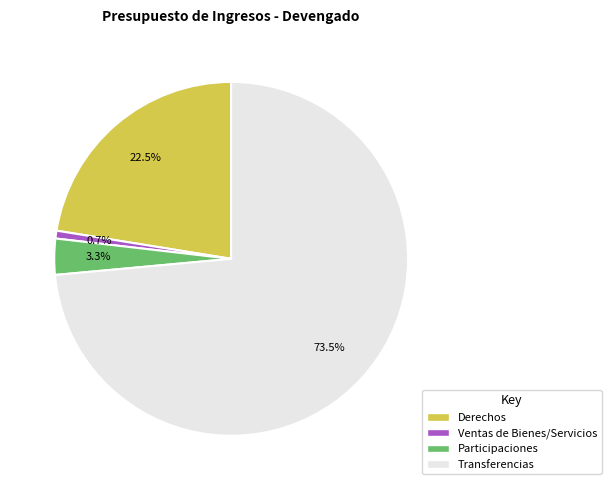

How many slices are in this pie chart?

4